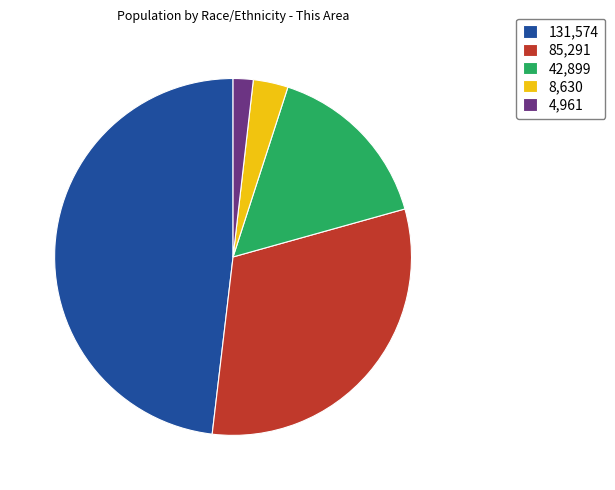

Is 4,961 the majority of the pie?

No